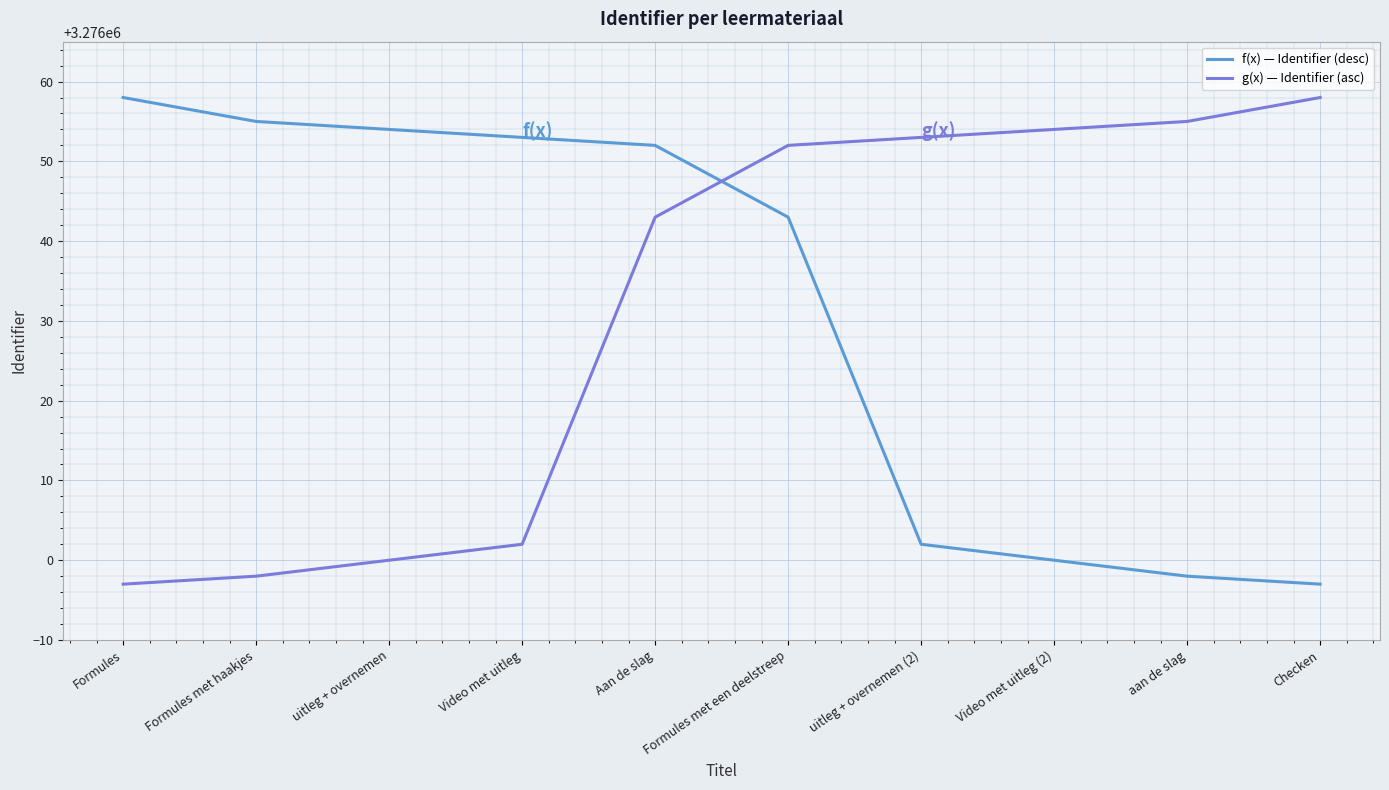

What is the spread (max minus min) of values at Video met uitleg?

51